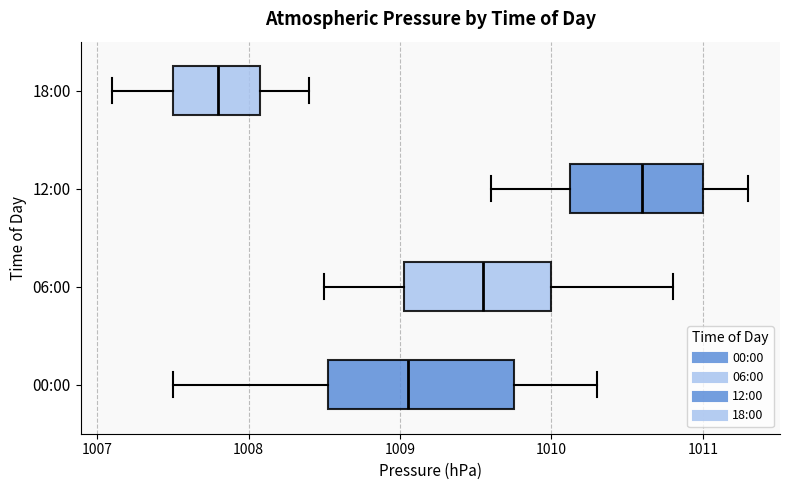

Reading bottom to top, transcribe this box plot: for each box, give where its median line is, the range the box spans, and where its two whiskers end, as read against the x-axis. The values are not printed on the chart, so give them approximately, as read against the axis.

00:00: median 1009.1, box 1008.5 to 1009.8, whiskers 1007.5 to 1010.3
06:00: median 1009.6, box 1009.0 to 1010.0, whiskers 1008.5 to 1010.8
12:00: median 1010.6, box 1010.1 to 1011.0, whiskers 1009.6 to 1011.3
18:00: median 1007.8, box 1007.5 to 1008.1, whiskers 1007.1 to 1008.4